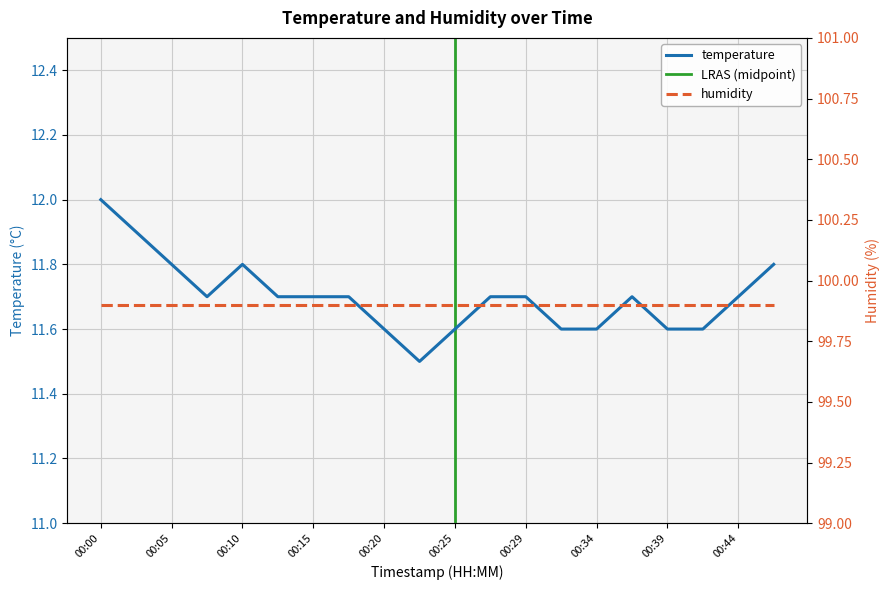

What is the greatest value displayed?

12.0